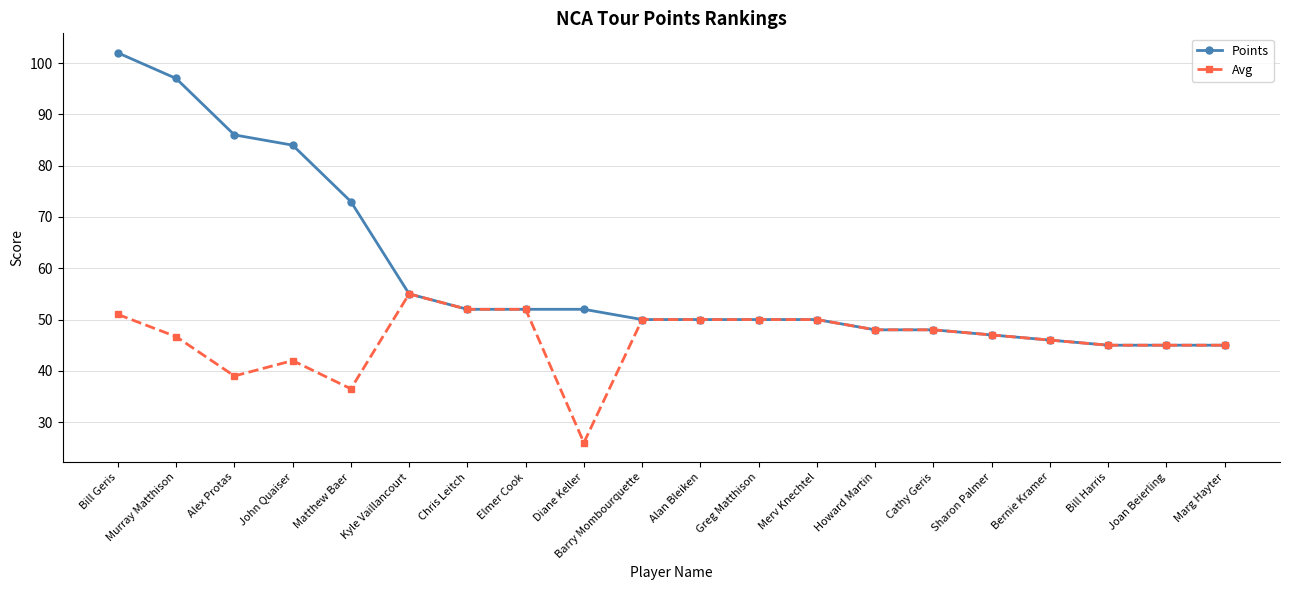

What is the label of the 6th point from the left?

Kyle Vaillancourt